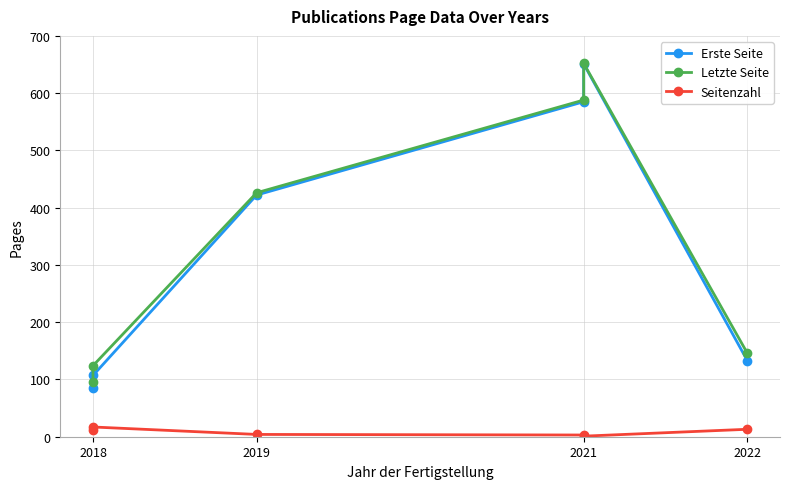

What are all the series names shown in the legend?

Erste Seite, Letzte Seite, Seitenzahl